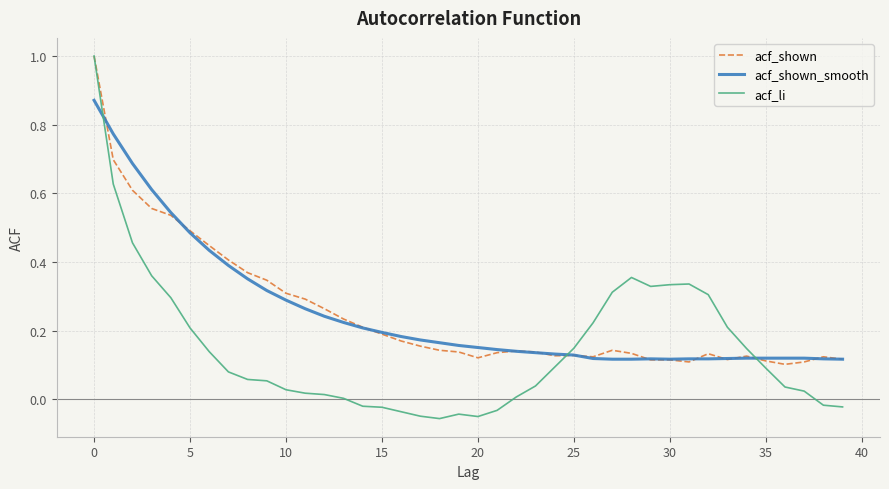

Which series has the largest range (max minus min)?

acf_li